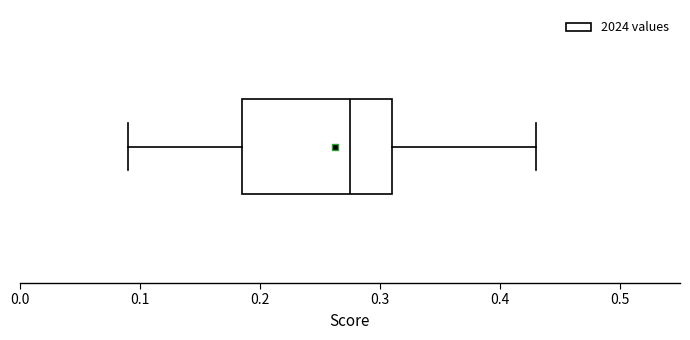

Transcribe this box plot: give where the median line is, the range the box spans, and where the two whiskers end, as read against the x-axis. The values are not printed on the chart, so give them approximately, as read against the axis.

median 0.28, box 0.19 to 0.31, whiskers 0.09 to 0.43